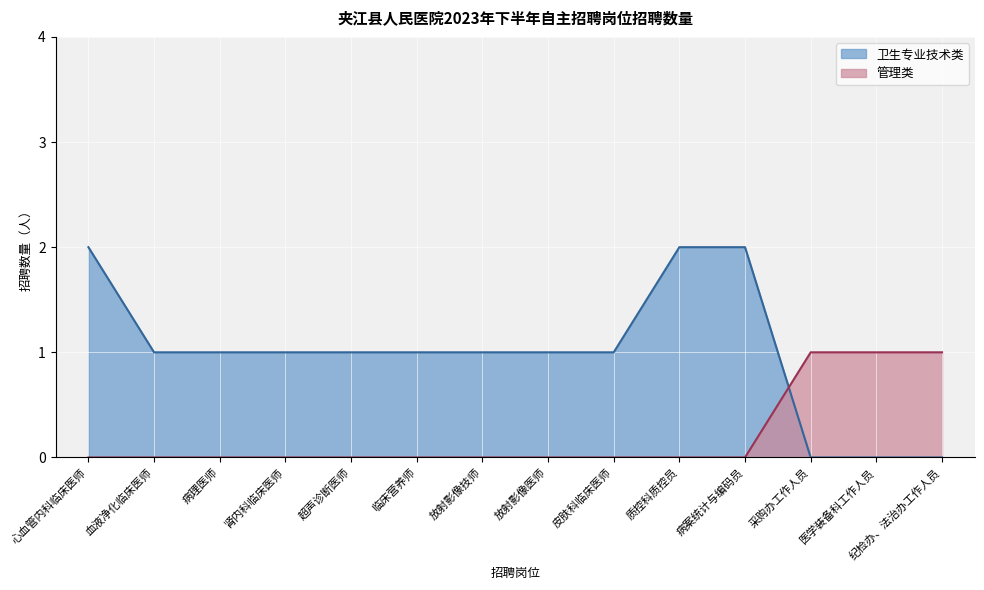

The value at 血液净化临床医师 is 0. True or false?

True